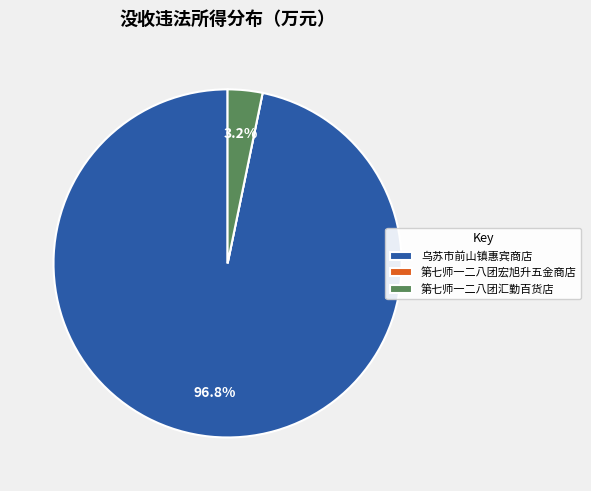

Is there a majority slice in this chart?

Yes